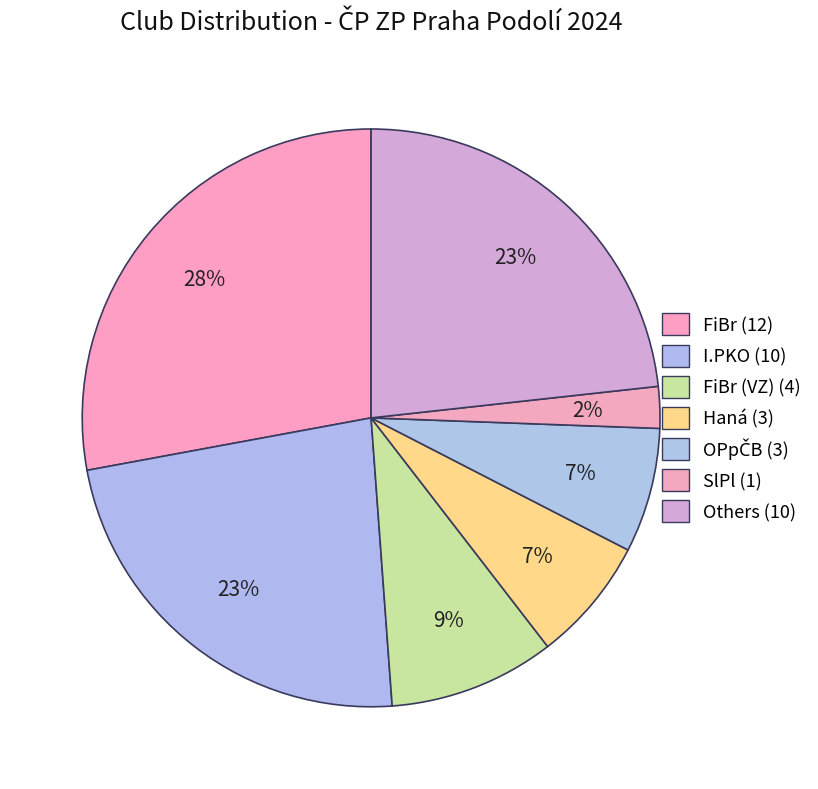

How many slices are in this pie chart?

7